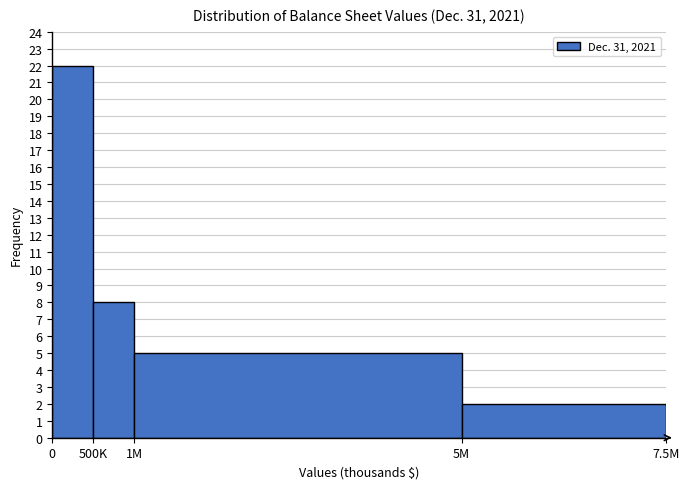

Reading left to right, transcribe all the data shown in this chart.

22	8	5	2